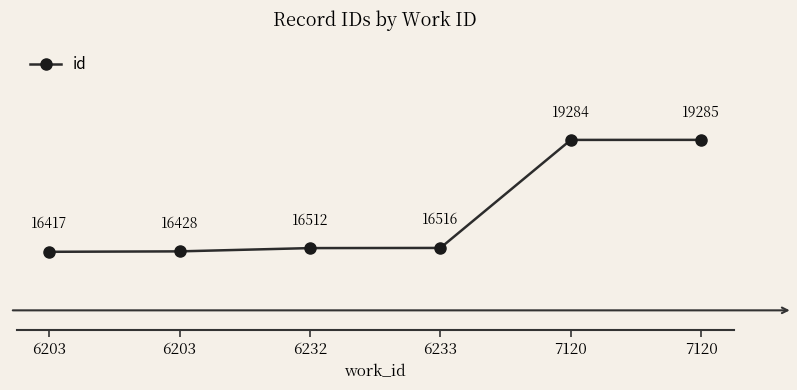

Which category has the highest value across all series?

7120